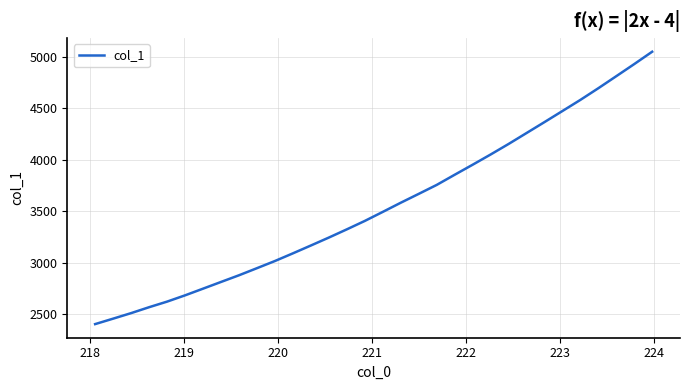

What is the minimum value shown in the chart?

2405.5